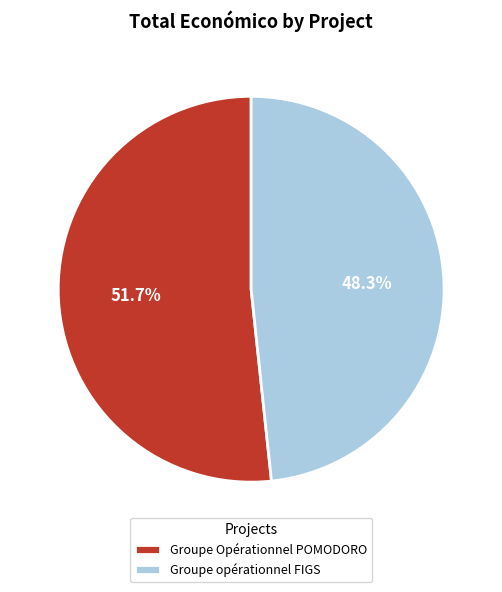

Which slice is the largest?

Groupe Opérationnel POMODORO